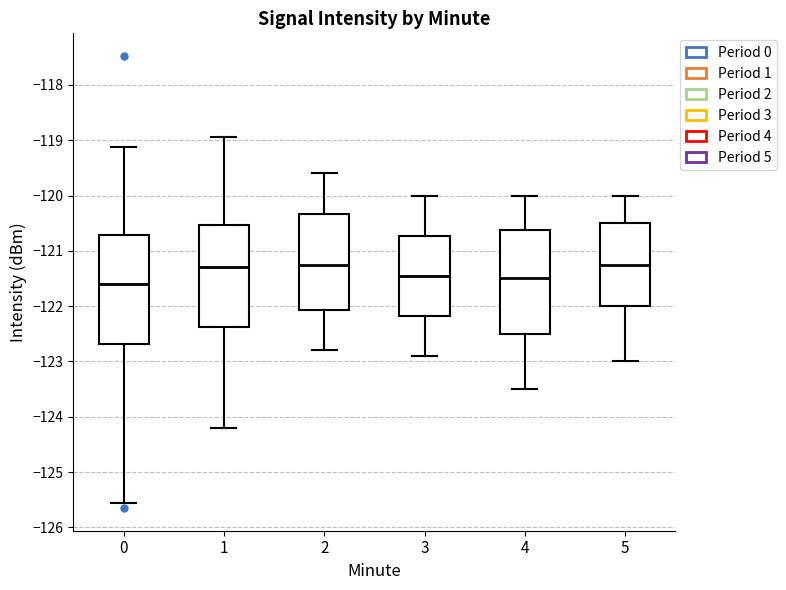

Where is the upper edge of the box at x = 2 on the y-axis? The values are not printed on the chart, so give them approximately, as read against the axis.

-120.3